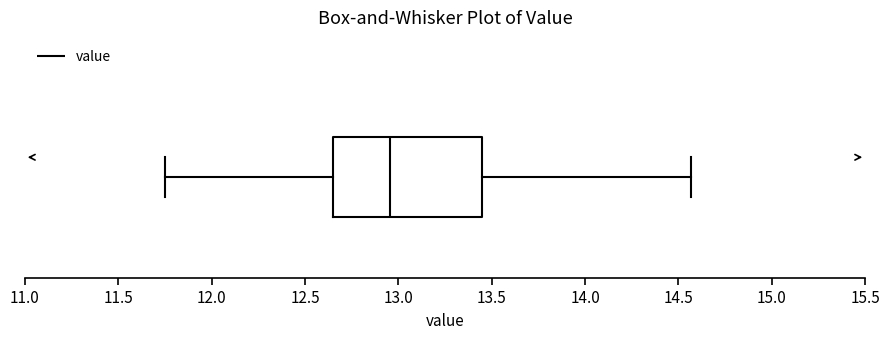

Read this box plot against the x-axis: the position of the median line, the range covered by the box, and the ends of both whiskers. The values are not printed on the chart, so give them approximately, as read against the axis.

median 12.95, box 12.65 to 13.45, whiskers 11.75 to 14.55